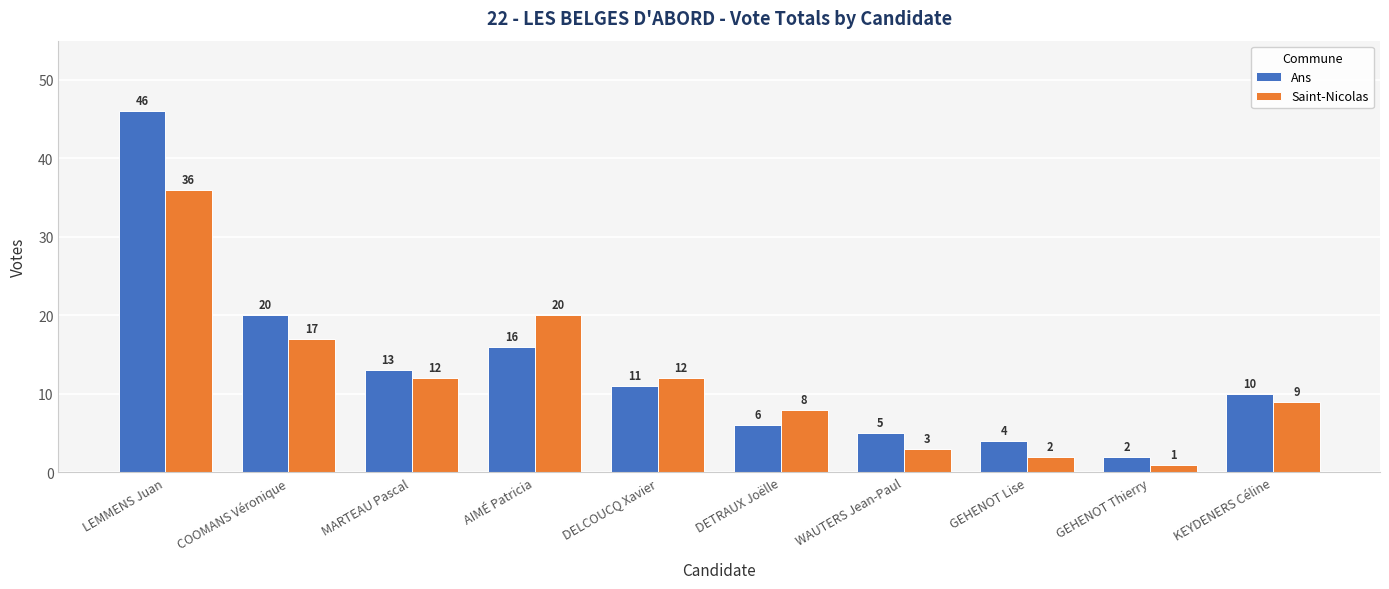

Which series has the widest spread of values?

Ans